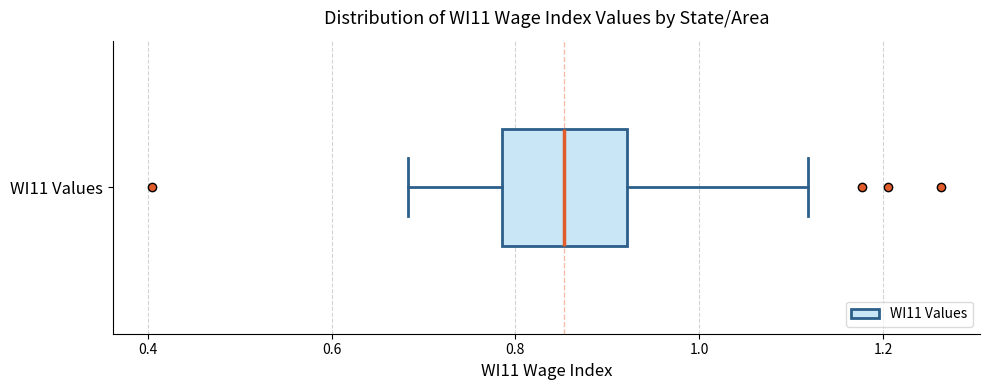

Read this box plot against the x-axis: the position of the median line, the range covered by the box, and the ends of both whiskers. The values are not printed on the chart, so give them approximately, as read against the axis.

median 0.86, box 0.78 to 0.92, whiskers 0.68 to 1.12